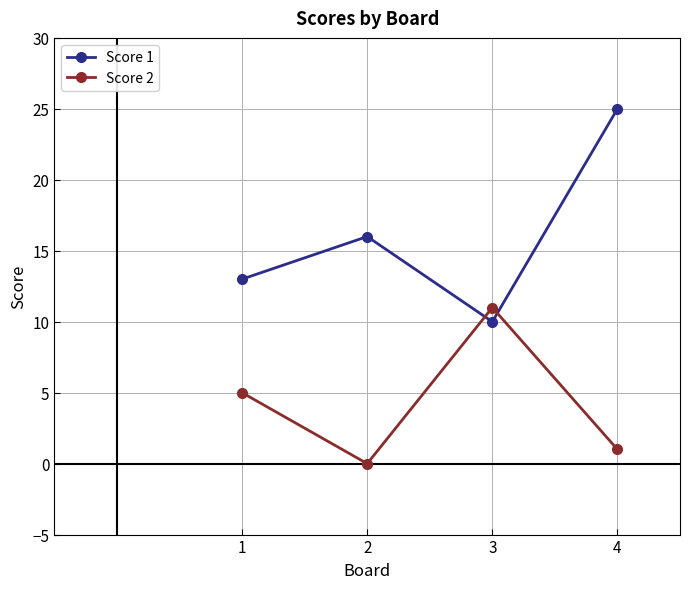

Where do Score 2 and Score 1 first cross each other?

2 and 3